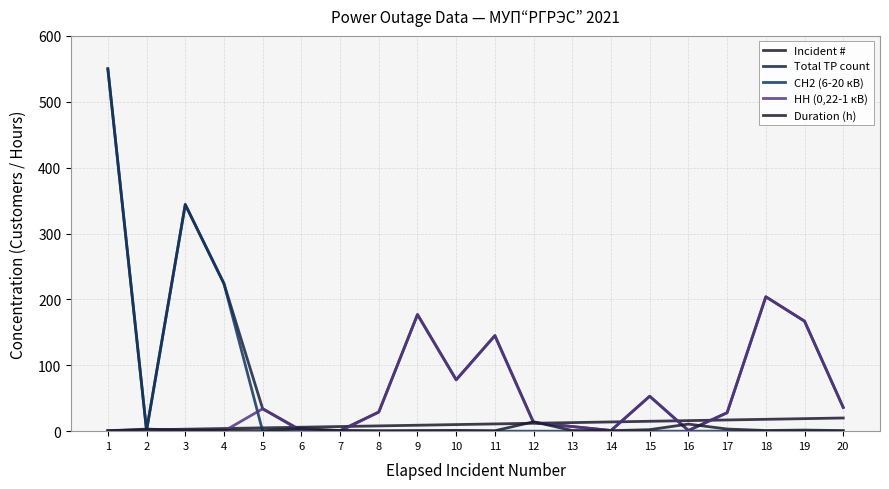

What is the total value across all series at 18?

427.0